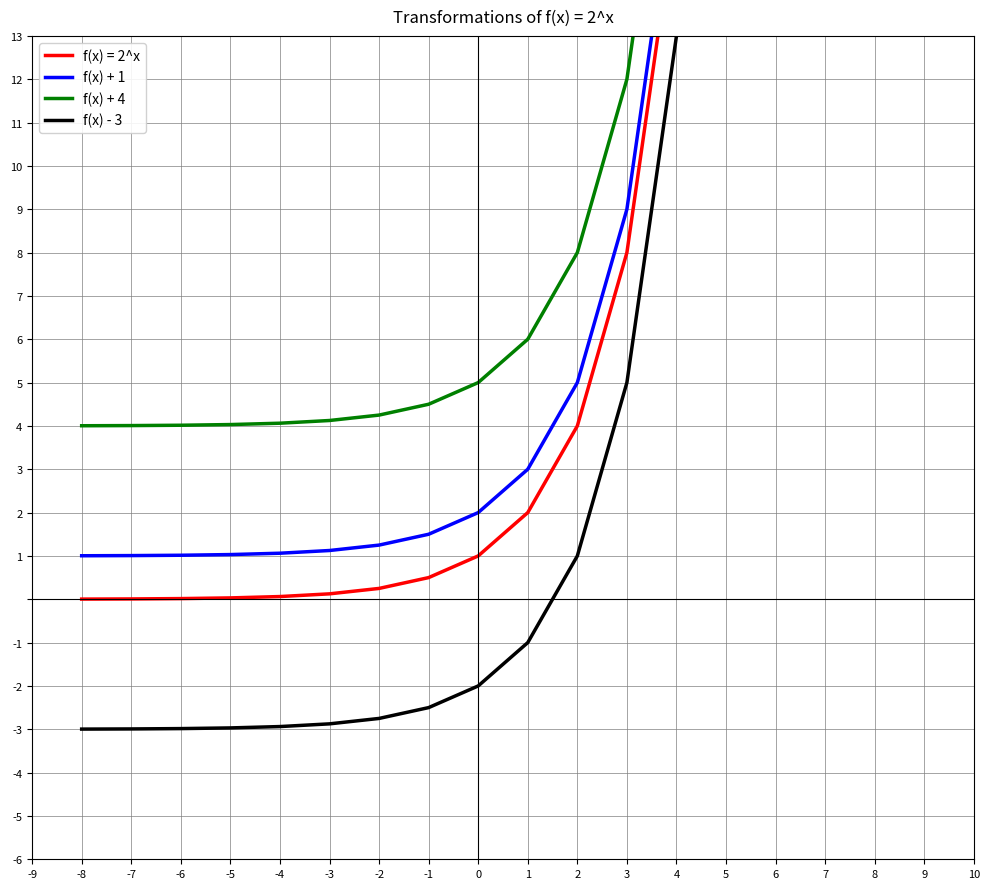

What is the difference between the maximum and minimum values in the f(x) + 4 series?

16.0